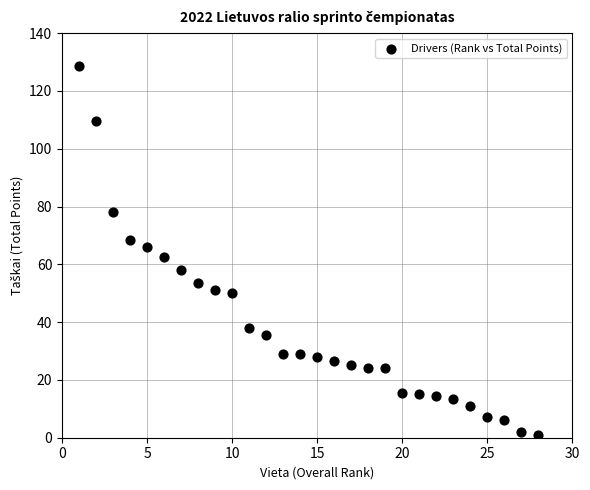

What is the range of X values (max minus min)?

27.0